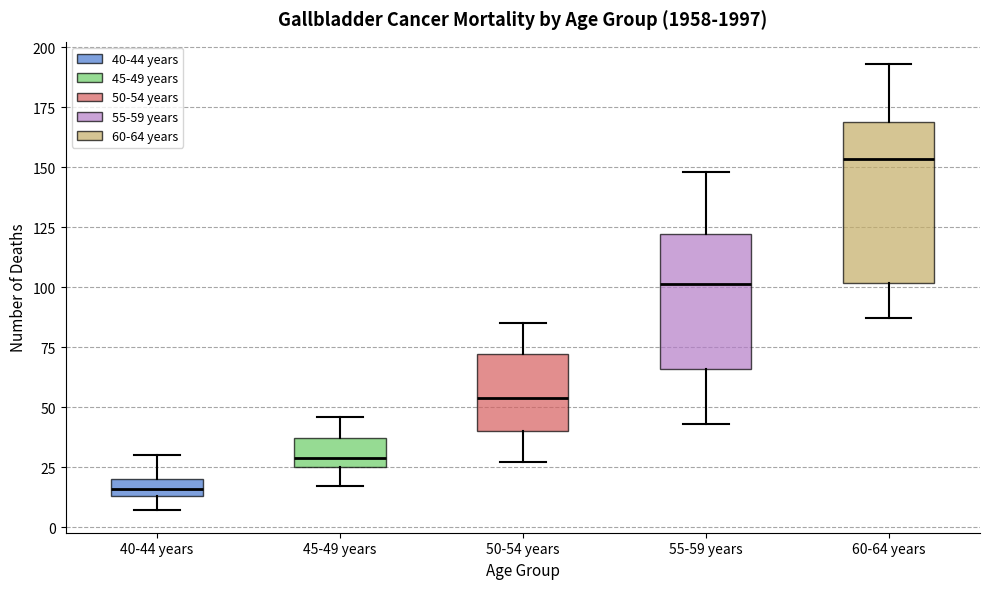

Which box has the lowest median line?

40-44 years